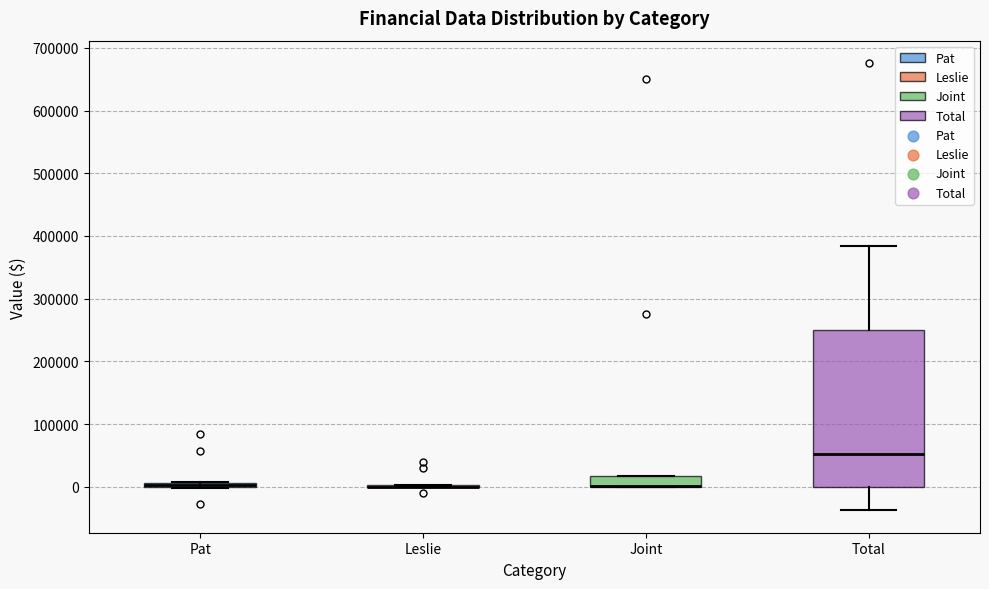

Where is the lower edge of the box for Joint on the y-axis? The values are not printed on the chart, so give them approximately, as read against the axis.

0